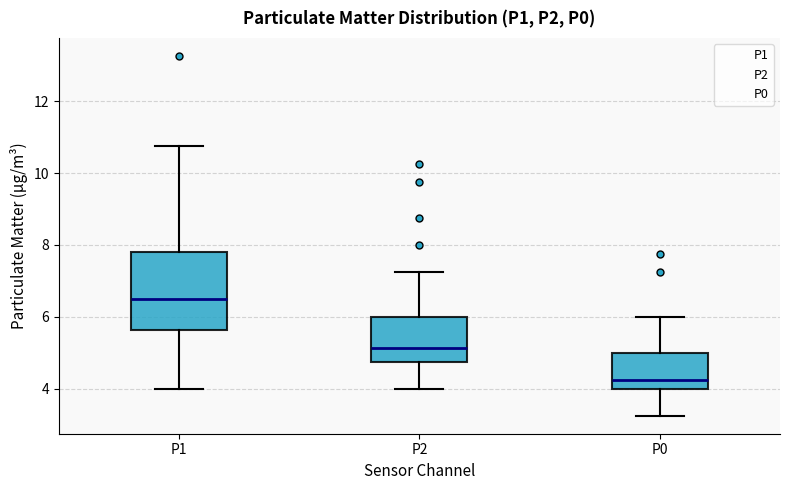

Reading left to right, transcribe this box plot: for each box, give where its median line is, the range the box spans, and where its two whiskers end, as read against the y-axis. The values are not printed on the chart, so give them approximately, as read against the axis.

P1: median 6.6, box 5.6 to 7.8, whiskers 4.0 to 10.8
P2: median 5.2, box 4.8 to 6.0, whiskers 4.0 to 7.2
P0: median 4.2, box 4.0 to 5.0, whiskers 3.2 to 6.0